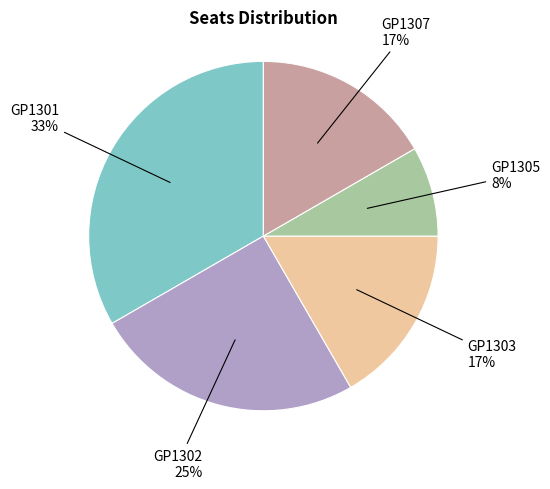

Is there a majority slice in this chart?

No